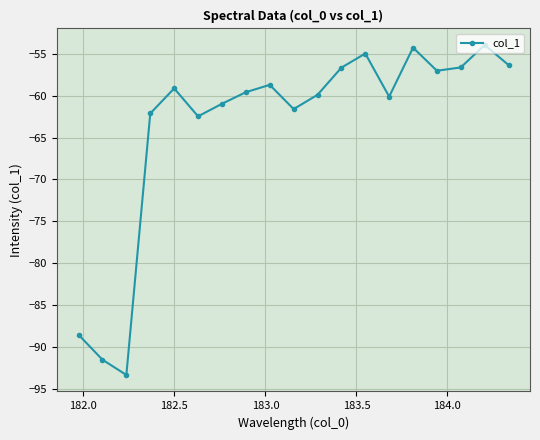

What is the value of the 5th point from the left?

-59.1